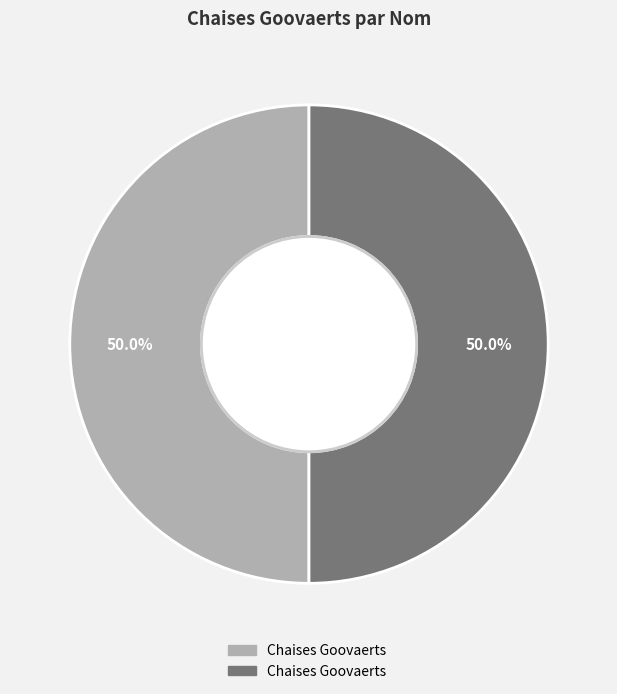

Count the number of slices in the pie.

2